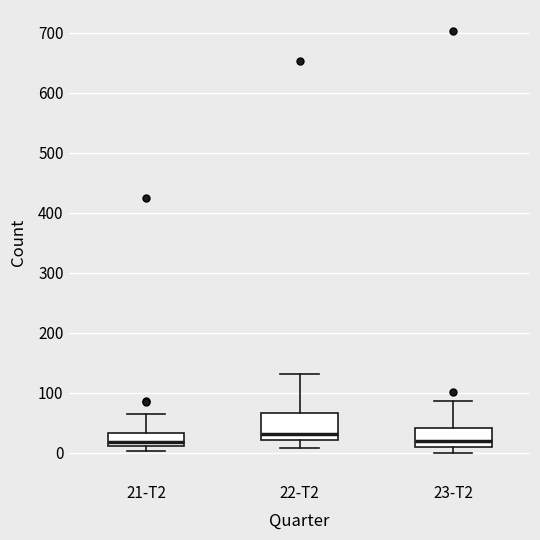

Reading left to right, read every box against the y-axis: the position of its median line, the range the box covers, and the ends of its whiskers. The values are not printed on the chart, so give them approximately, as read against the axis.

21-T2: median 20, box 10 to 30, whiskers 0 to 60
22-T2: median 30, box 20 to 70, whiskers 10 to 130
23-T2: median 20, box 10 to 40, whiskers 0 to 90